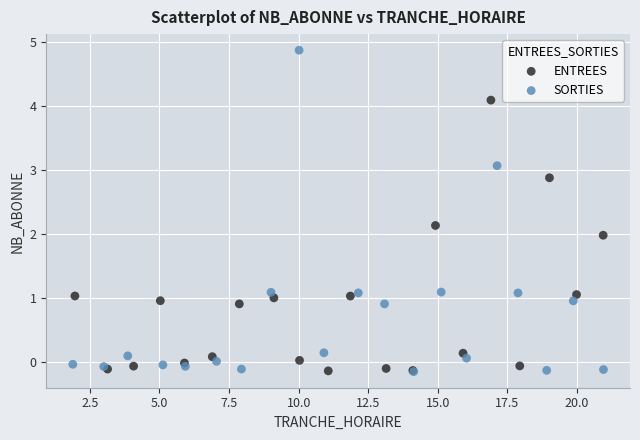

Which series has the widest spread of Y values?

SORTIES